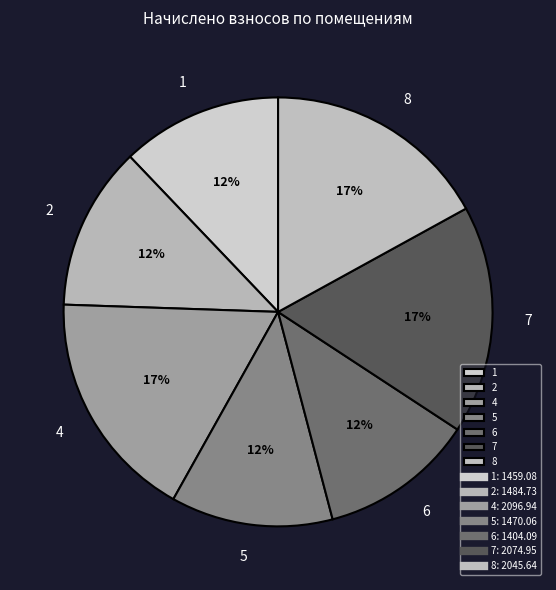

To the nearest percent, what is the average slice percentage?

14%